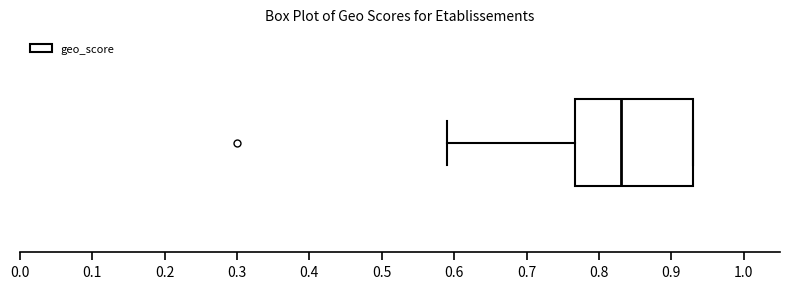

Read this box plot against the x-axis: the position of the median line, the range covered by the box, and the ends of both whiskers. The values are not printed on the chart, so give them approximately, as read against the axis.

median 0.83, box 0.77 to 0.93, whiskers 0.59 to 0.93